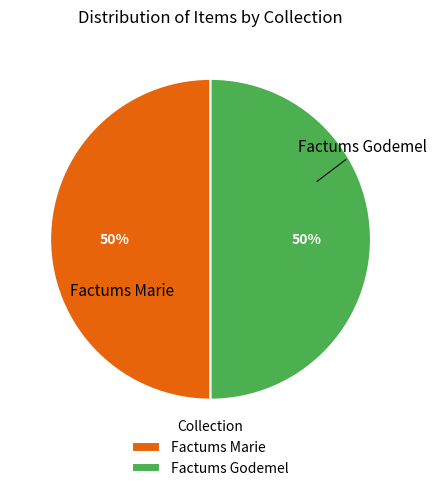

To the nearest percent, what is the average slice percentage?

50%